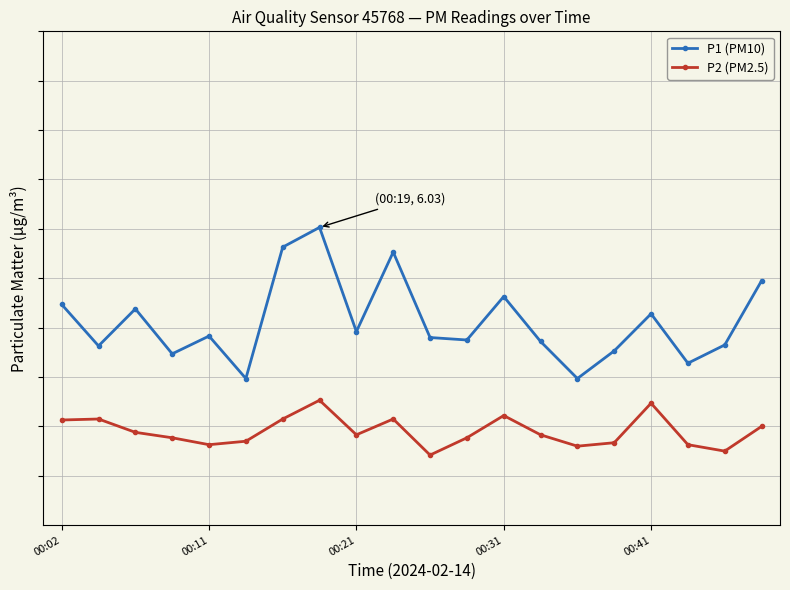

What are all the series names shown in the legend?

P1 (PM10), P2 (PM2.5)